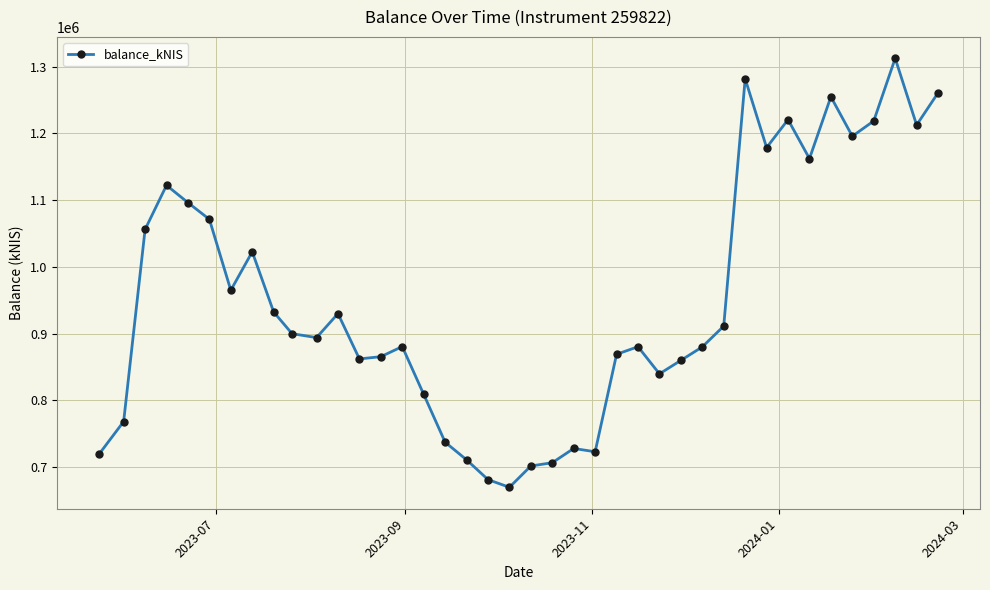

True or false: the data has more than 2 interior local peaks.

True